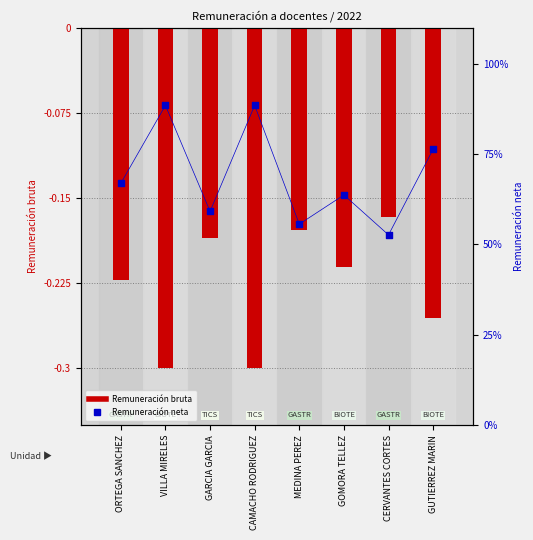

What are all the series names shown in the legend?

Remuneración bruta, Remuneración neta